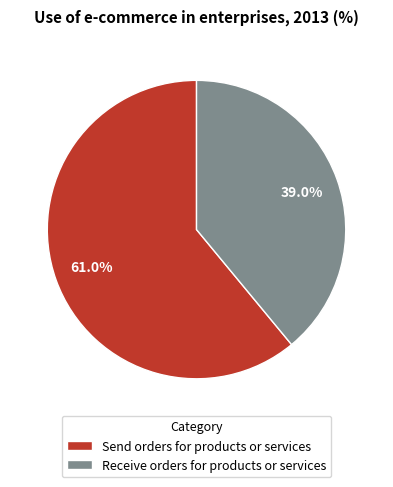

How many slices are in this pie chart?

2